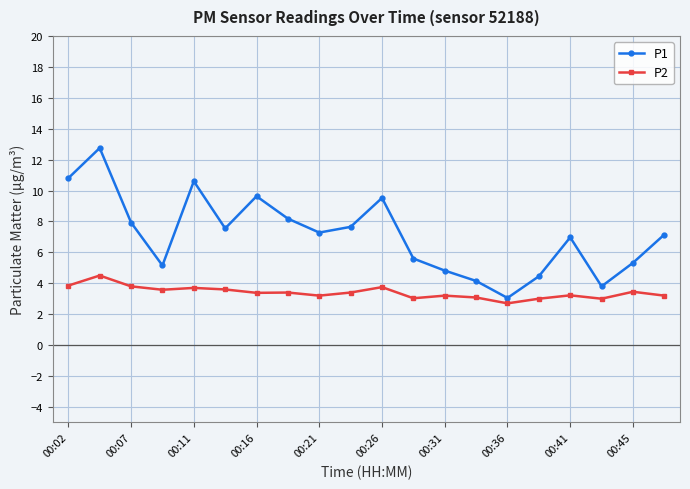

What is the highest value of the P2 series?

4.5